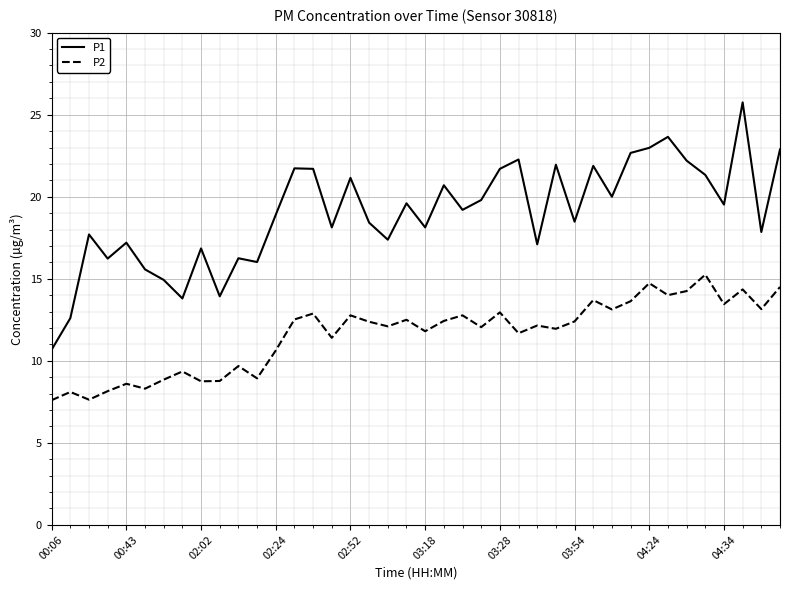

Rank the series by their average value, from lowest to highest.

P2, P1